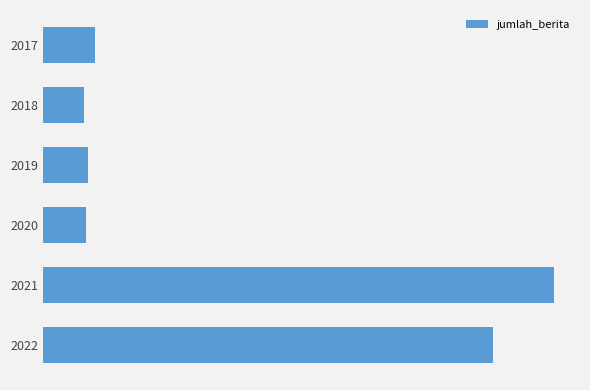

How many data points are less than 106?

3